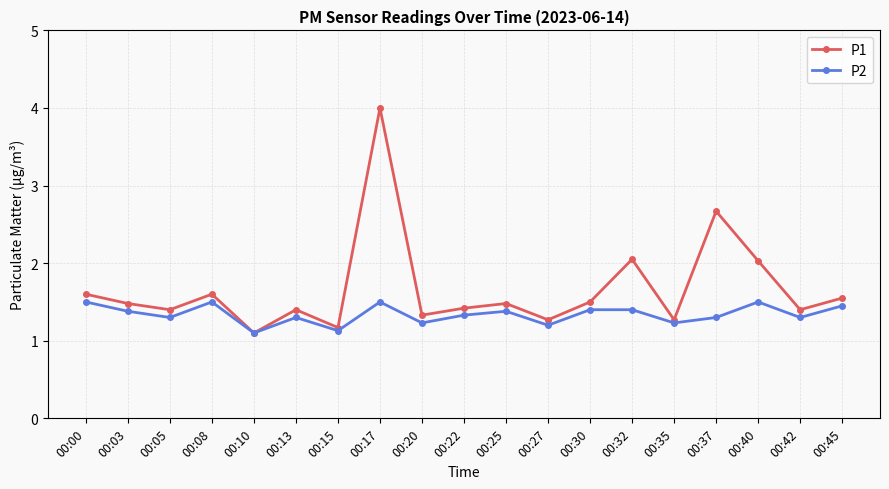

Where is the first local maximum for P1?

00:08